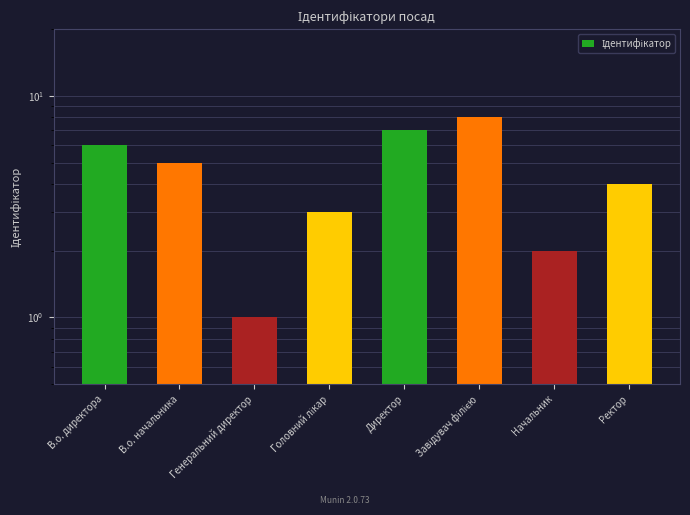

What position from the left is Директор?

5